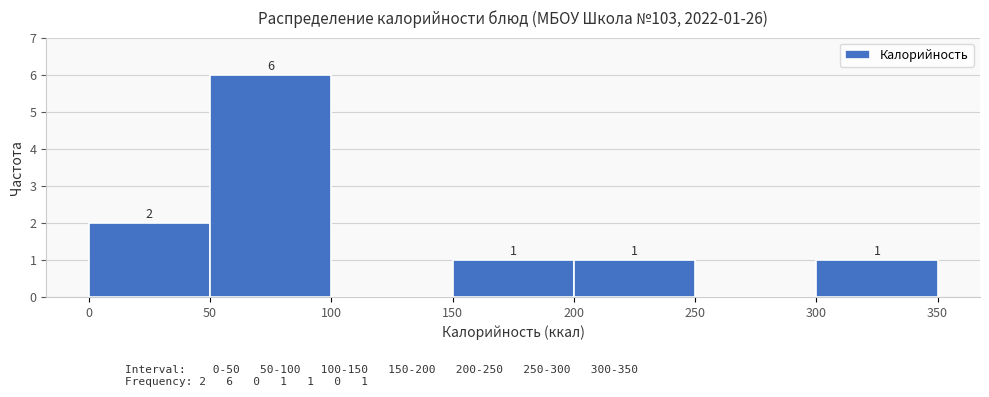

Which range on the x-axis has the tallest bar?

50 to 100